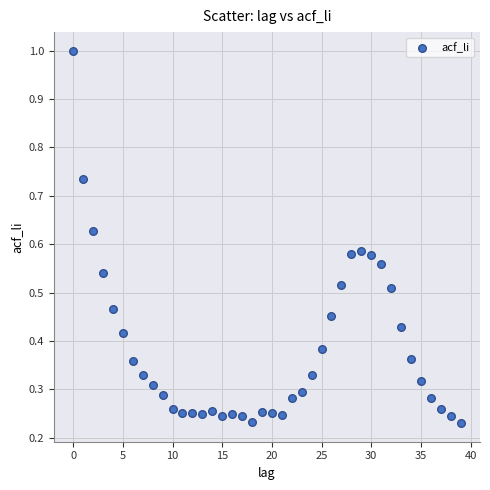

What is the range of Y values (max minus min)?

0.8